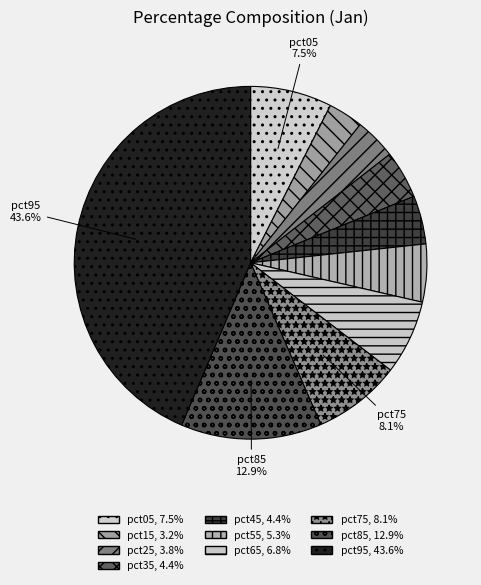

Count the number of slices in the pie.

10